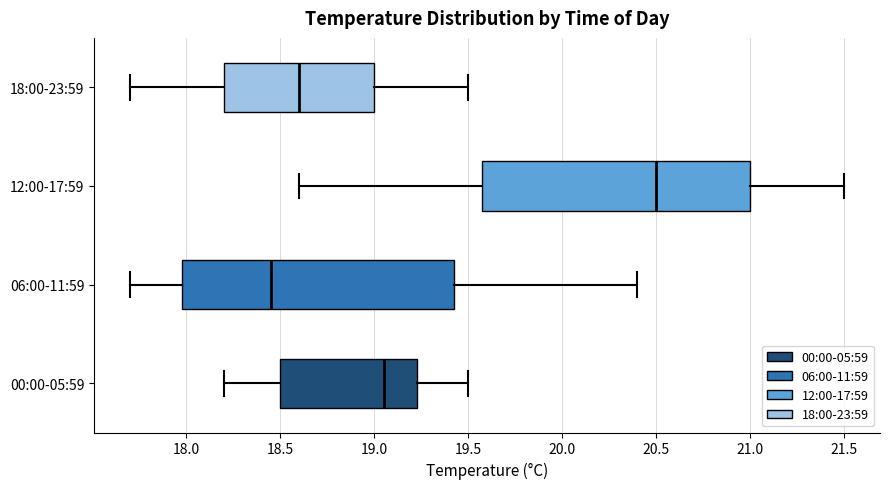

Reading bottom to top, read every box against the x-axis: the position of its median line, the range the box covers, and the ends of its whiskers. The values are not printed on the chart, so give them approximately, as read against the axis.

00:00-05:59: median 19.05, box 18.50 to 19.25, whiskers 18.20 to 19.50
06:00-11:59: median 18.45, box 18.00 to 19.45, whiskers 17.70 to 20.40
12:00-17:59: median 20.50, box 19.60 to 21.00, whiskers 18.60 to 21.50
18:00-23:59: median 18.60, box 18.20 to 19.00, whiskers 17.70 to 19.50